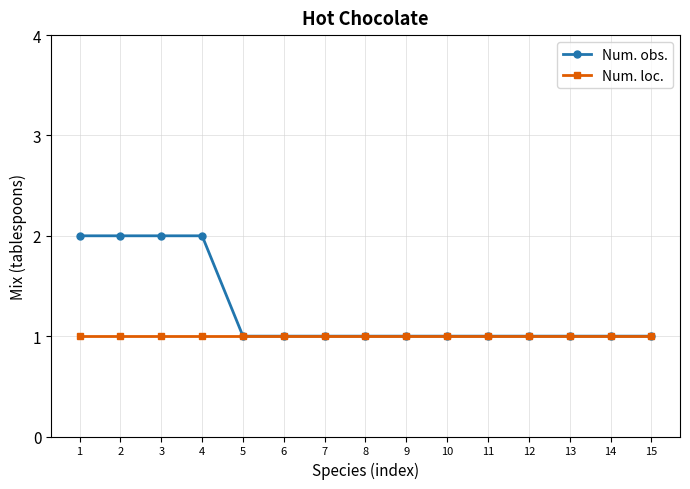

Reading left to right, transcribe all the data shown in this chart.

Num. obs.: 2	2	2	2	1	1	1	1	1	1	1	1	1	1	1
Num. loc.: 1	1	1	1	1	1	1	1	1	1	1	1	1	1	1